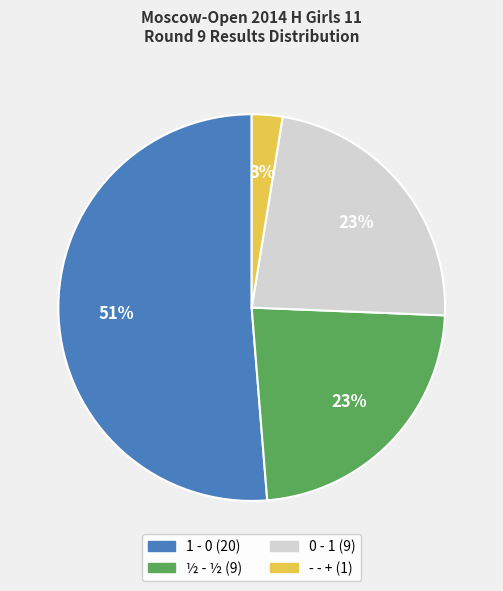

Between - - + and 1 - 0, which is larger?

1 - 0